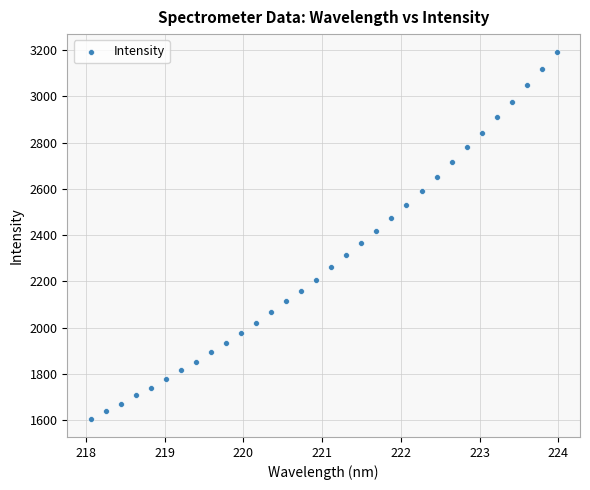

What is the range of X values (max minus min)?

5.9